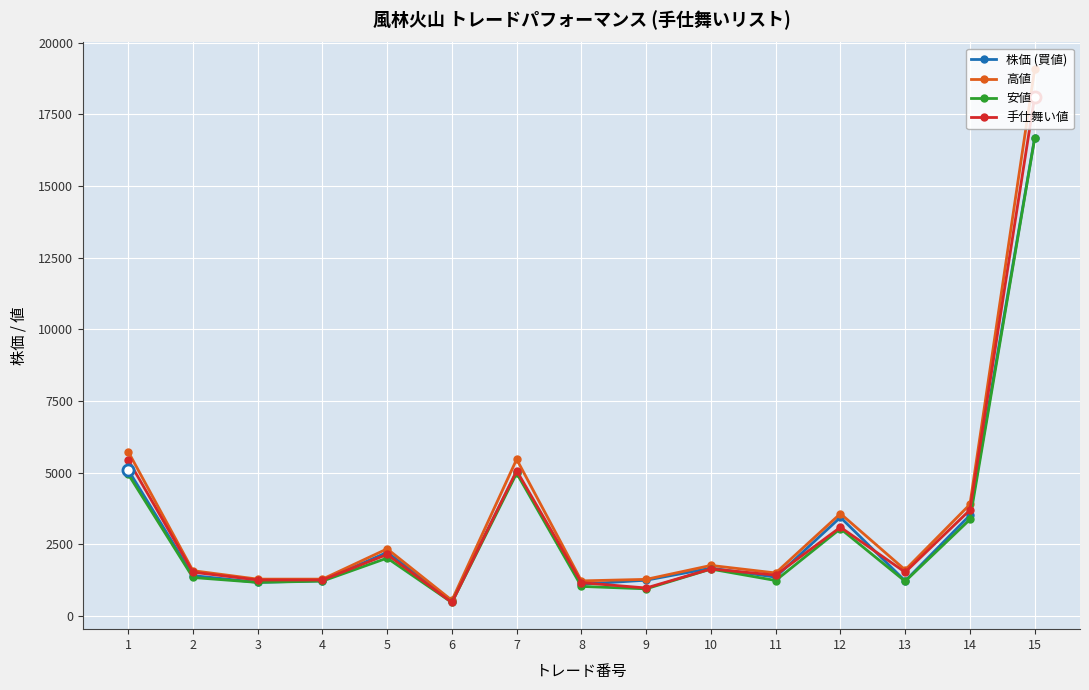

Does the chart display data point markers on the line(s)?

Yes